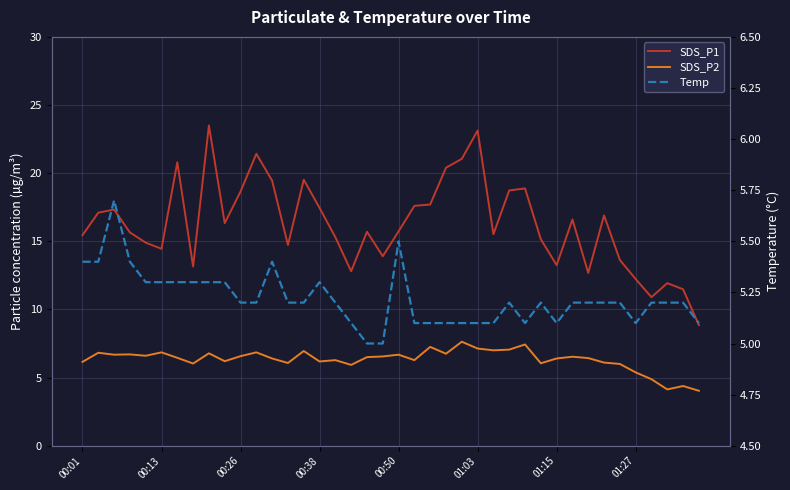

List the series in order of their peak value, highest first.

SDS_P1, SDS_P2, Temp